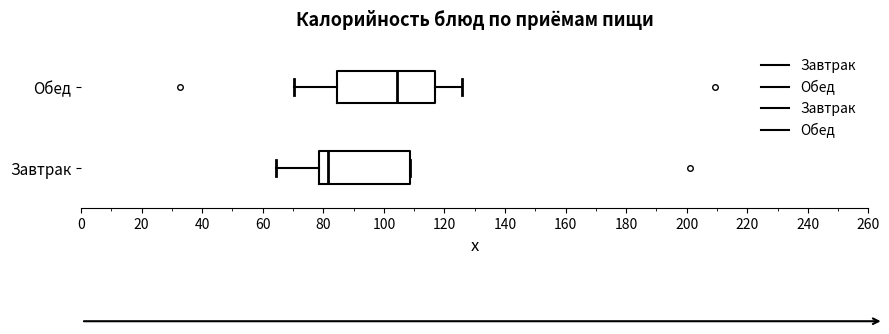

Which box has the furthest to the left median line?

Завтрак